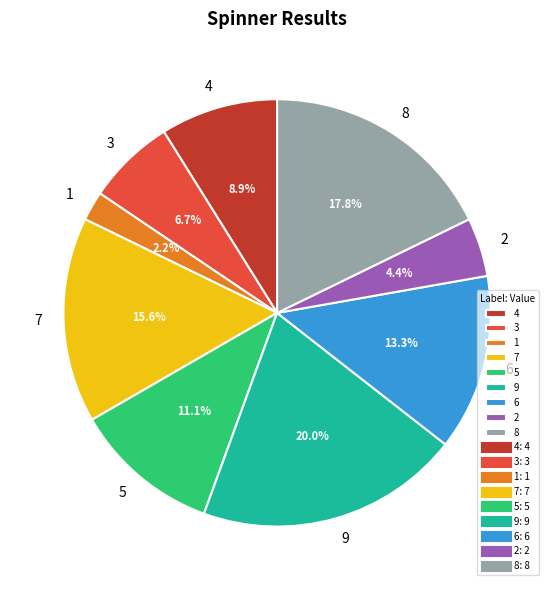

Does 1 account for over 50% of the chart?

No